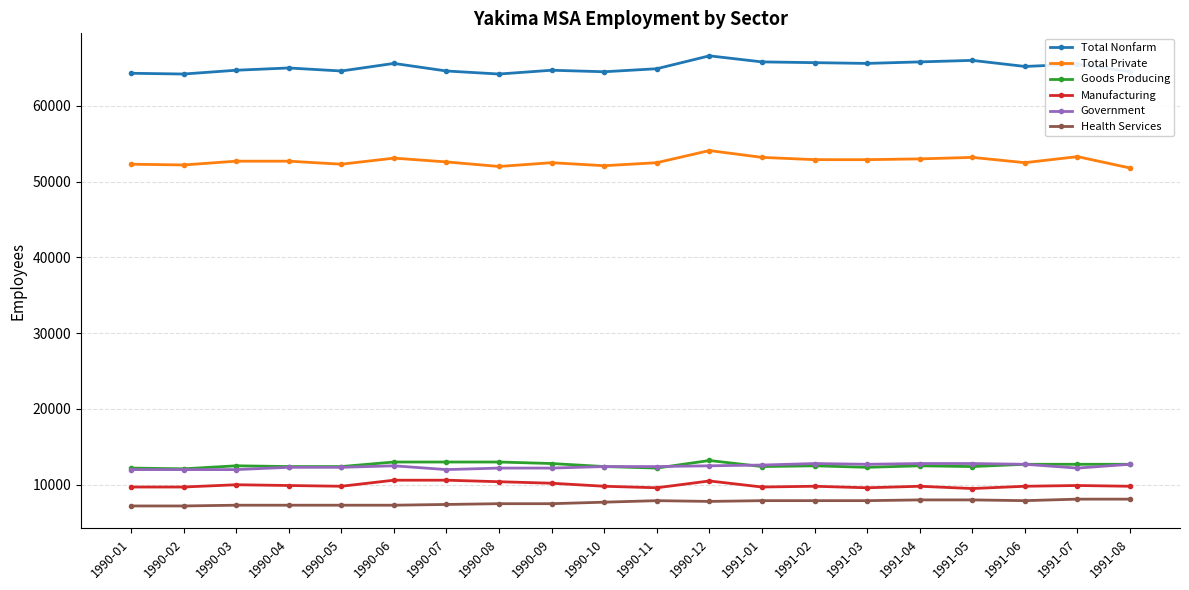

What is the sum of the Total Nonfarm values at 1991-07 and 1991-02?

131200